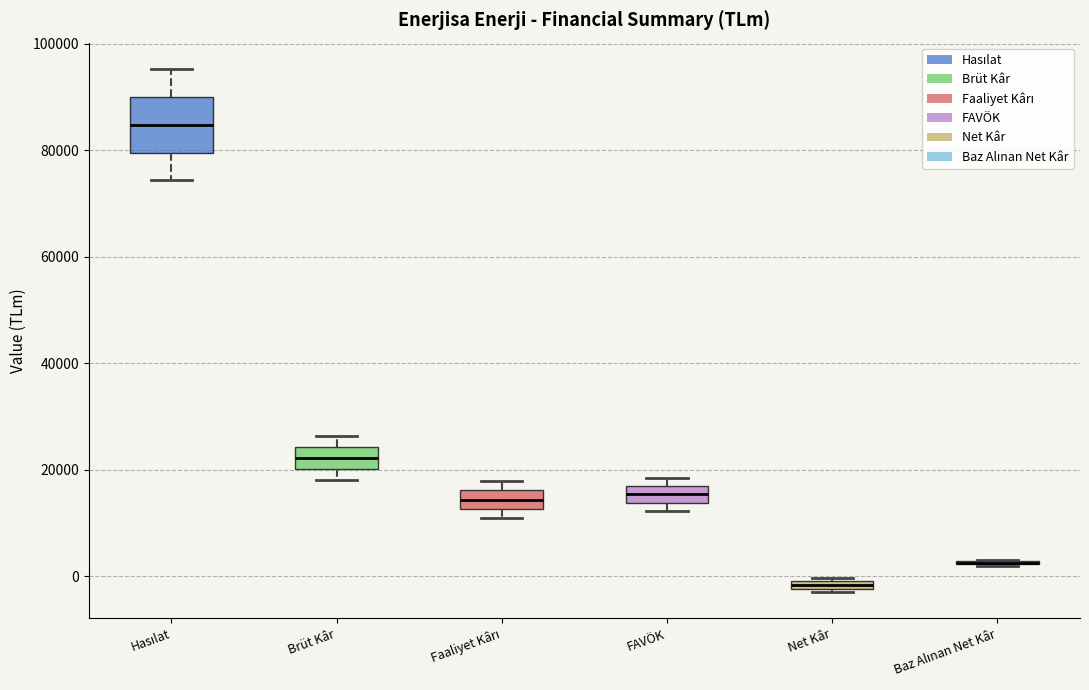

Where is the lower edge of the box for Hasılat on the y-axis? The values are not printed on the chart, so give them approximately, as read against the axis.

80000